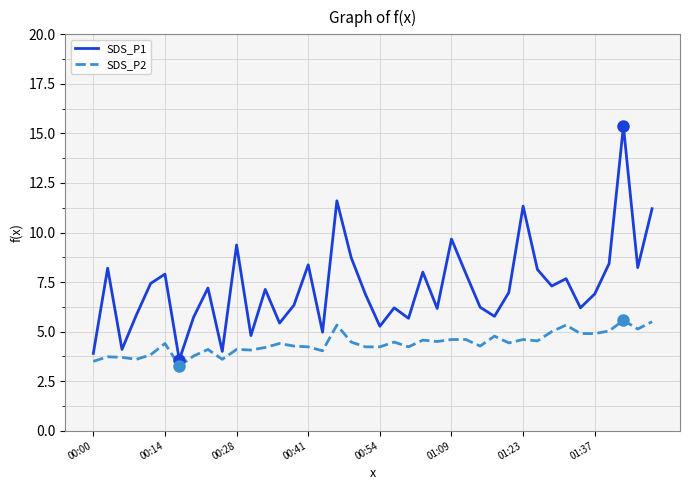

True or false: SDS_P1 and SDS_P2 intersect in this chart.

False